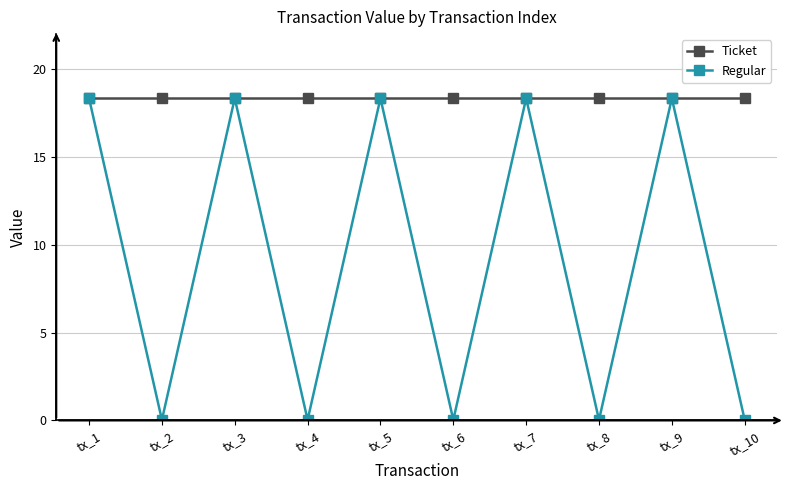

How many lines are shown in the chart?

2